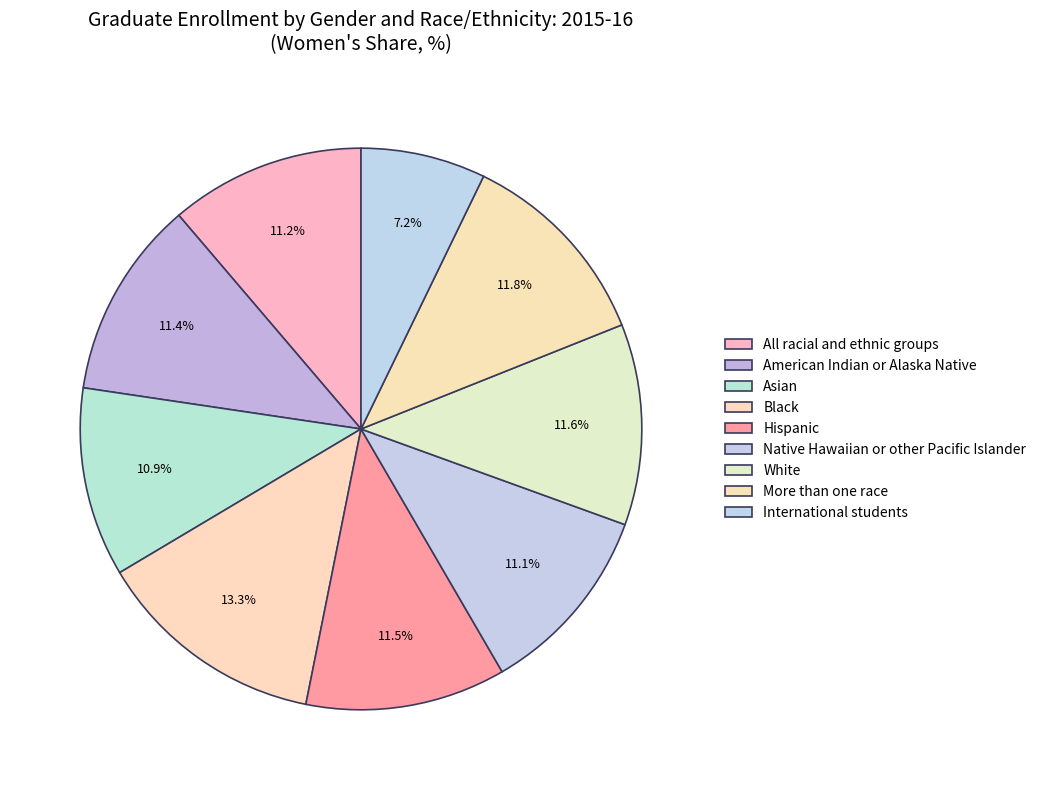

How many slices are in this pie chart?

9